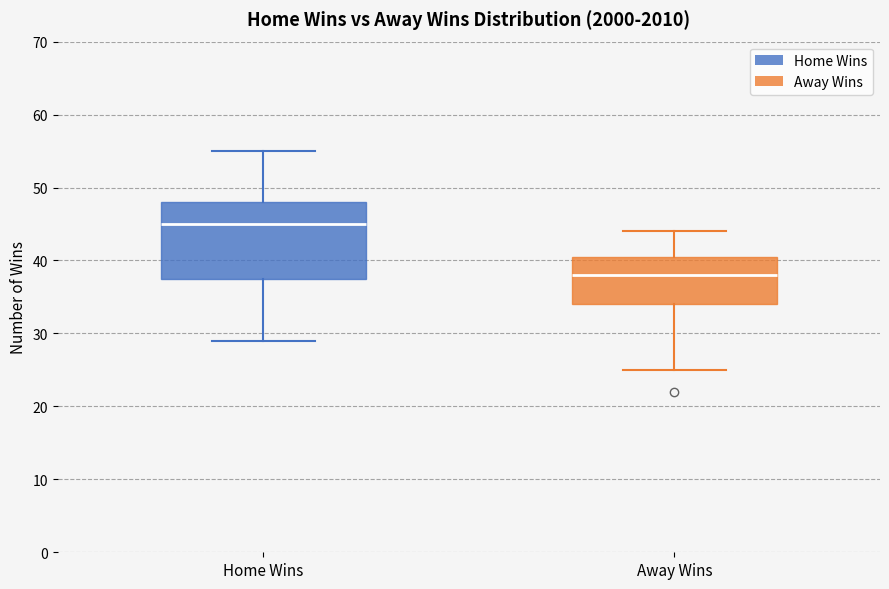

Which box is the tallest, from its lower edge to its upper edge?

Home Wins